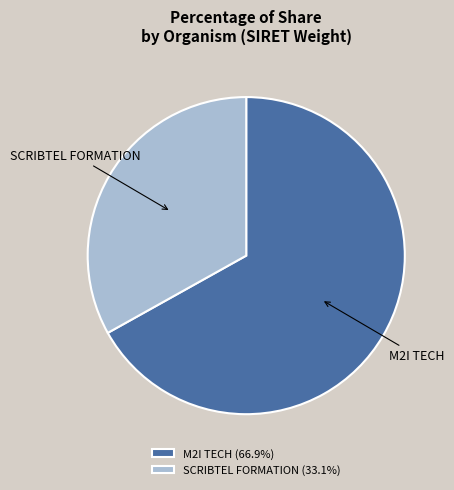

Is the sum of SCRIBTEL FORMATION and M2I TECH greater than half?

Yes